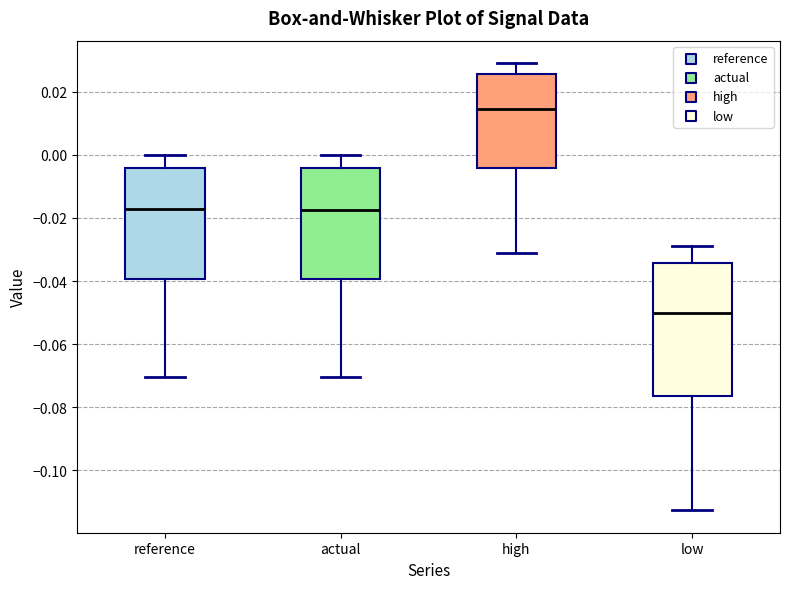

Which box has the highest median line?

high